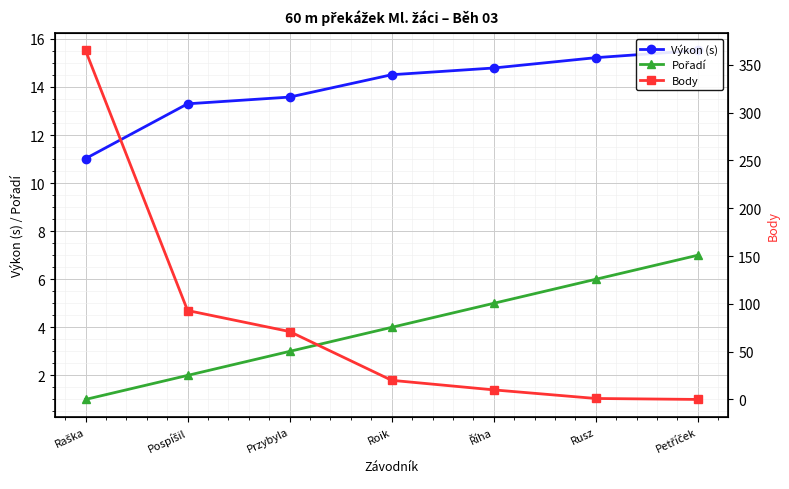

What is the average value of the Body series?

80.0